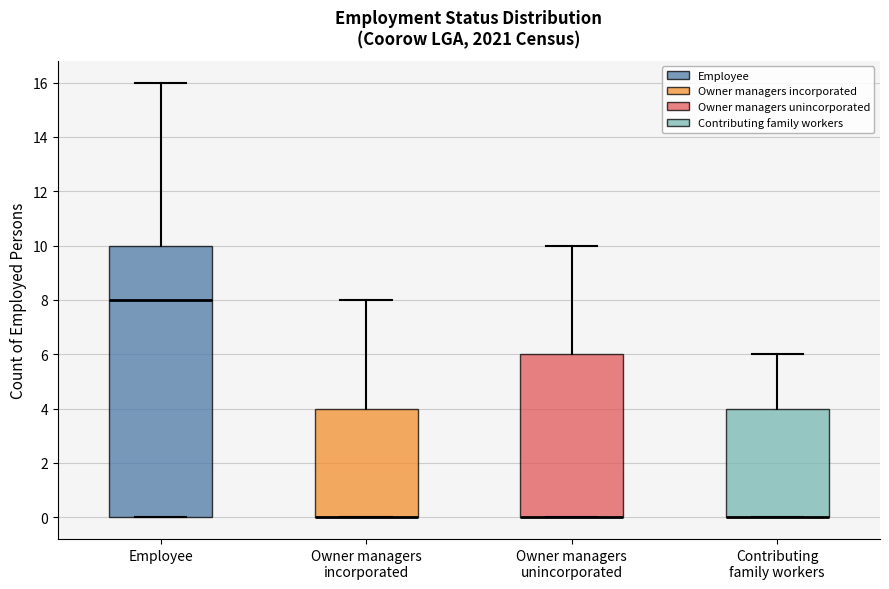

Reading left to right, read every box against the y-axis: the position of its median line, the range the box covers, and the ends of its whiskers. The values are not printed on the chart, so give them approximately, as read against the axis.

Employee: median 8, box 0 to 10, whiskers 0 to 16
Owner managers incorporated: median 0 (drawn on the box's lower edge), box 0 to 4, whiskers 0 to 8
Owner managers unincorporated: median 0 (drawn on the box's lower edge), box 0 to 6, whiskers 0 to 10
Contributing family workers: median 0 (drawn on the box's lower edge), box 0 to 4, whiskers 0 to 6